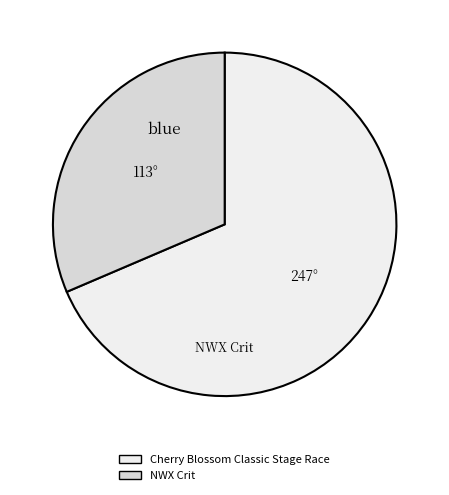

Is the sum of NWX Crit and Cherry Blossom Classic Stage Race greater than half?

Yes